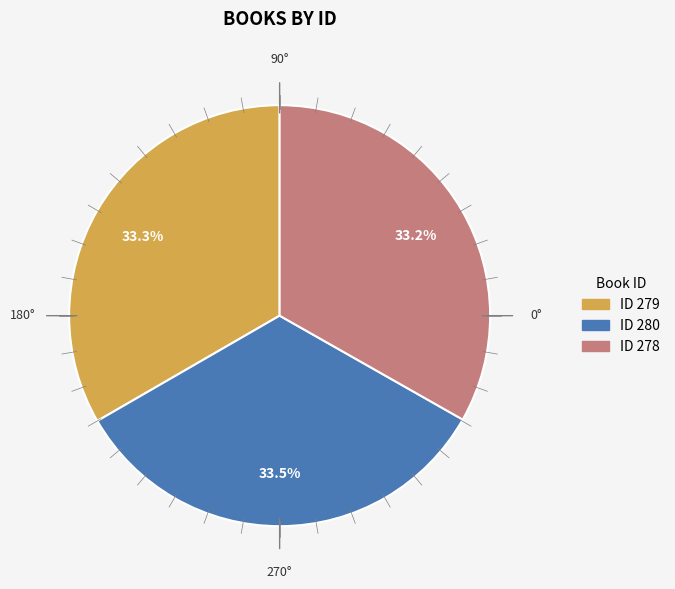

Is there any slice that represents more than half of the pie?

No